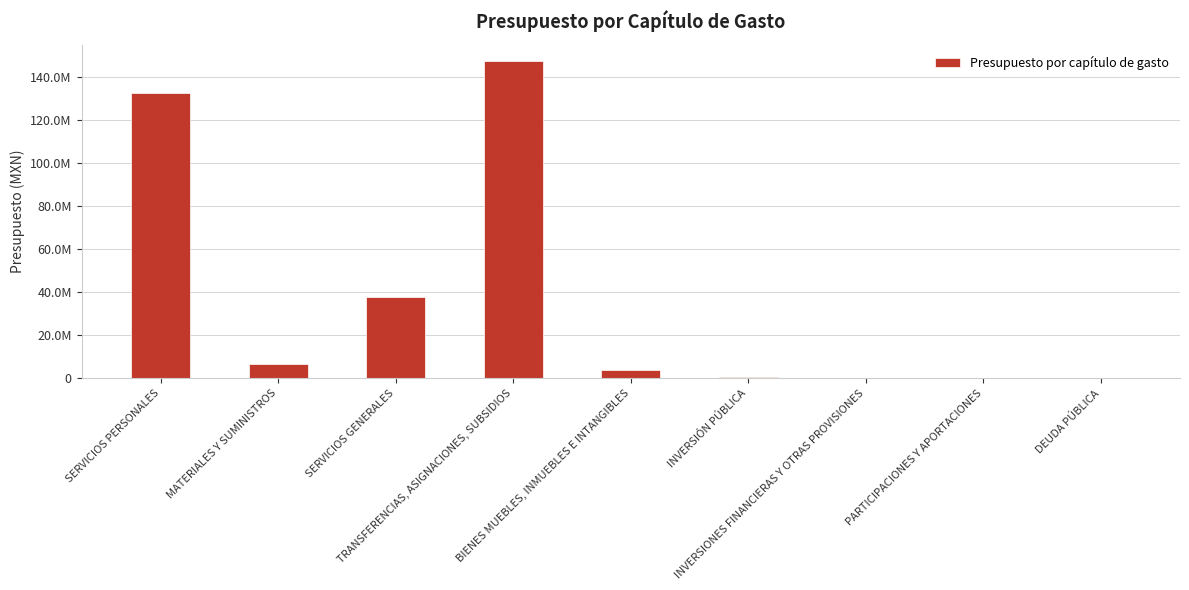

How many bars are there in total?

9